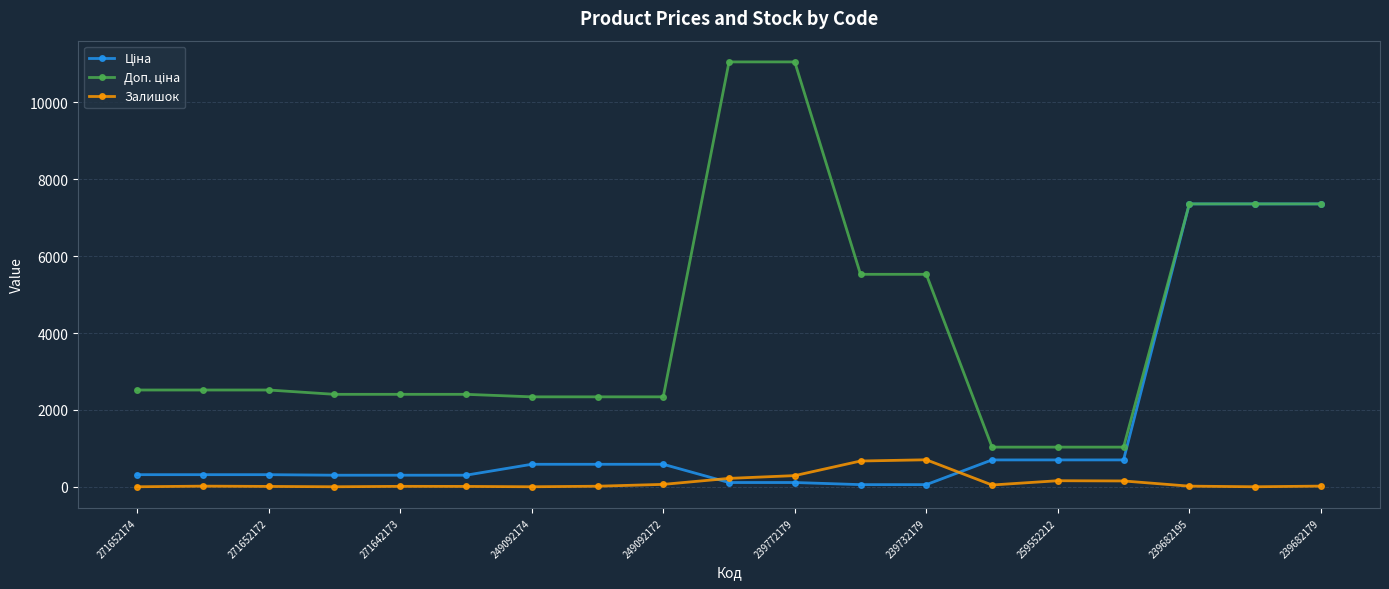

At how many categories does at least one series exceed 2933?

7